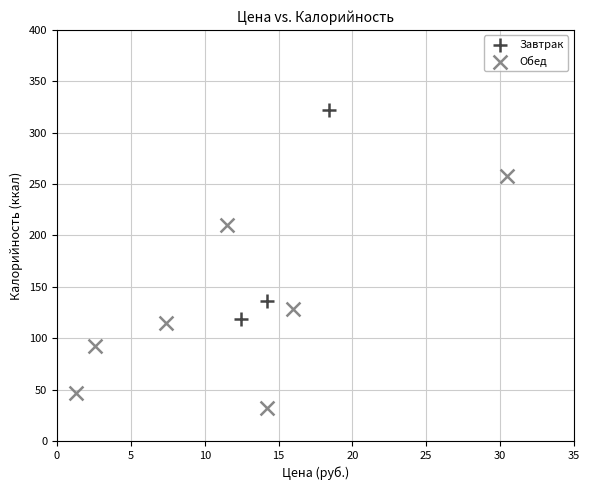

Which series reaches the maximum Y coordinate?

Завтрак